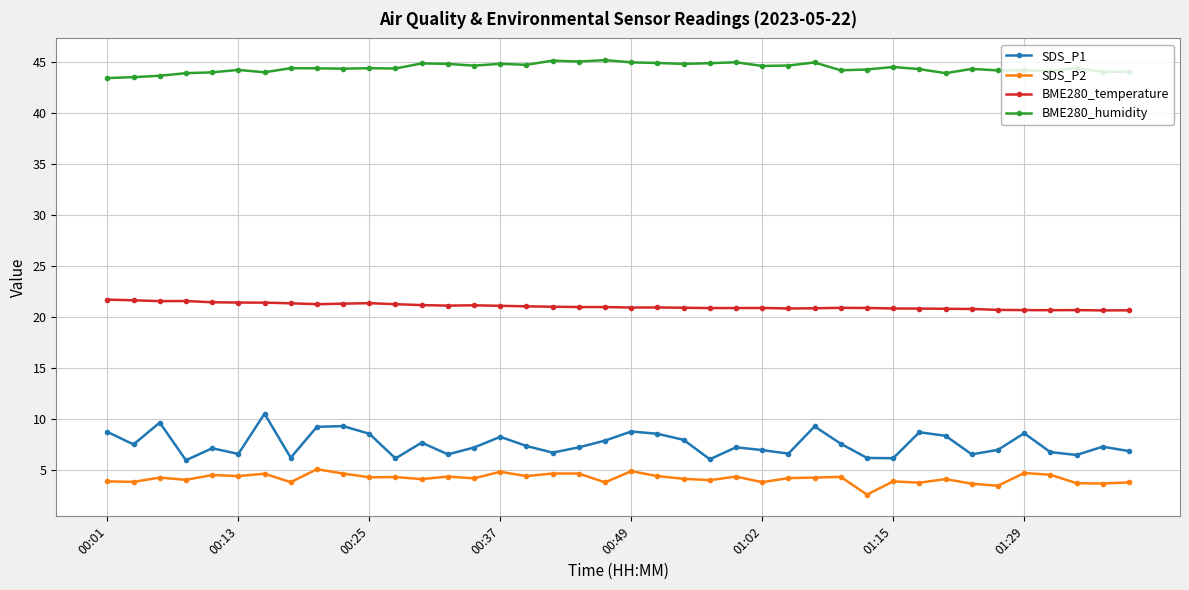

What is the minimum value shown in the chart?

2.6